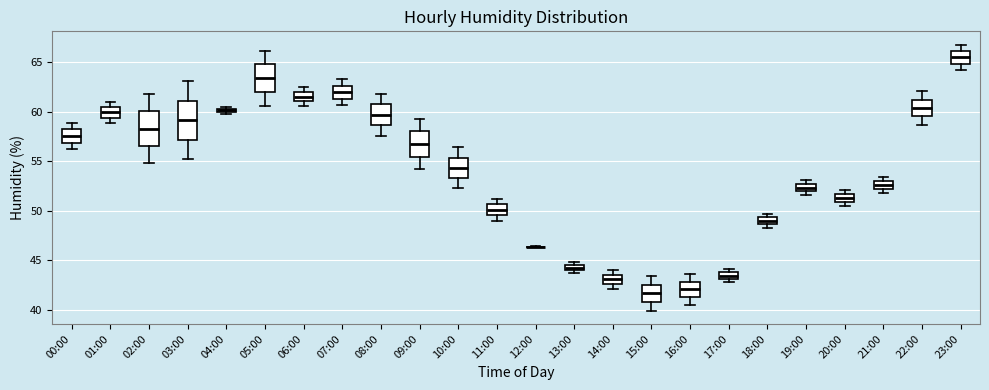

Where does the upper whisker of the box for 07:00 end on the y-axis? The values are not printed on the chart, so give them approximately, as read against the axis.

63.5